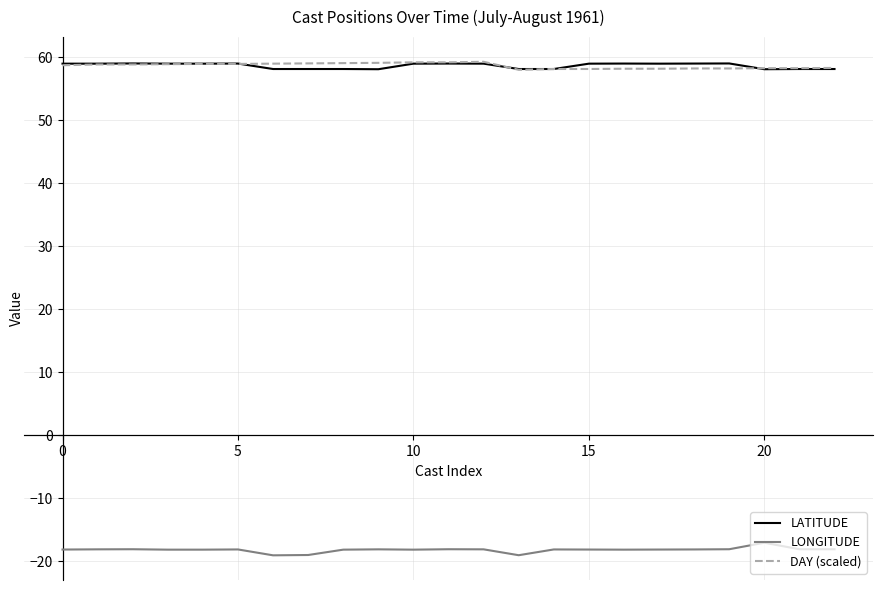

What is the maximum value shown in the chart?

59.3